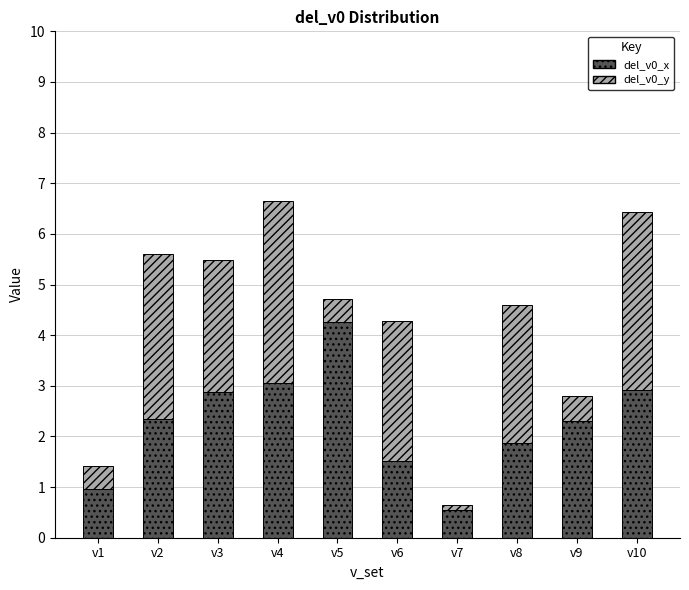

At which category is the sum across all series the highest?

v4